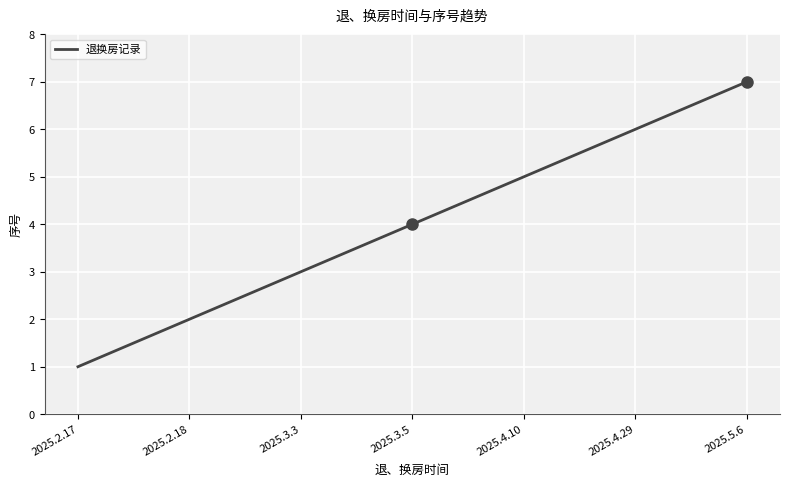

How many distinct data groups are displayed?

1